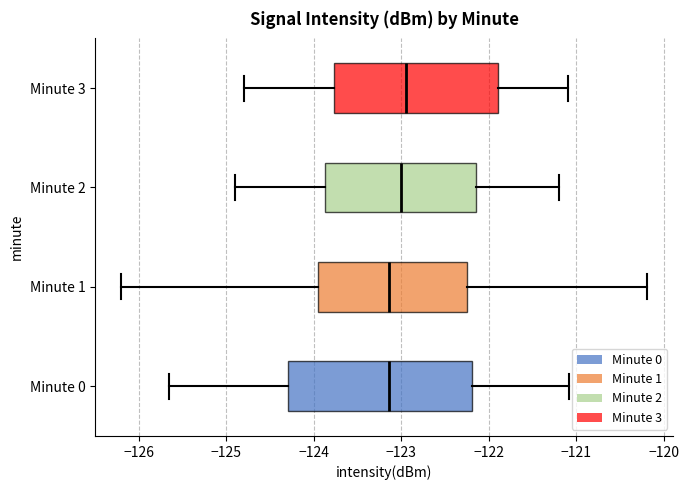

Reading bottom to top, transcribe this box plot: for each box, give where its median line is, the range the box spans, and where its two whiskers end, as read against the x-axis. The values are not printed on the chart, so give them approximately, as read against the axis.

Minute 0: median -123.1, box -124.3 to -122.2, whiskers -125.7 to -121.1
Minute 1: median -123.1, box -124.0 to -122.2, whiskers -126.2 to -120.2
Minute 2: median -123.0, box -123.9 to -122.1, whiskers -124.9 to -121.2
Minute 3: median -122.9, box -123.8 to -121.9, whiskers -124.8 to -121.1